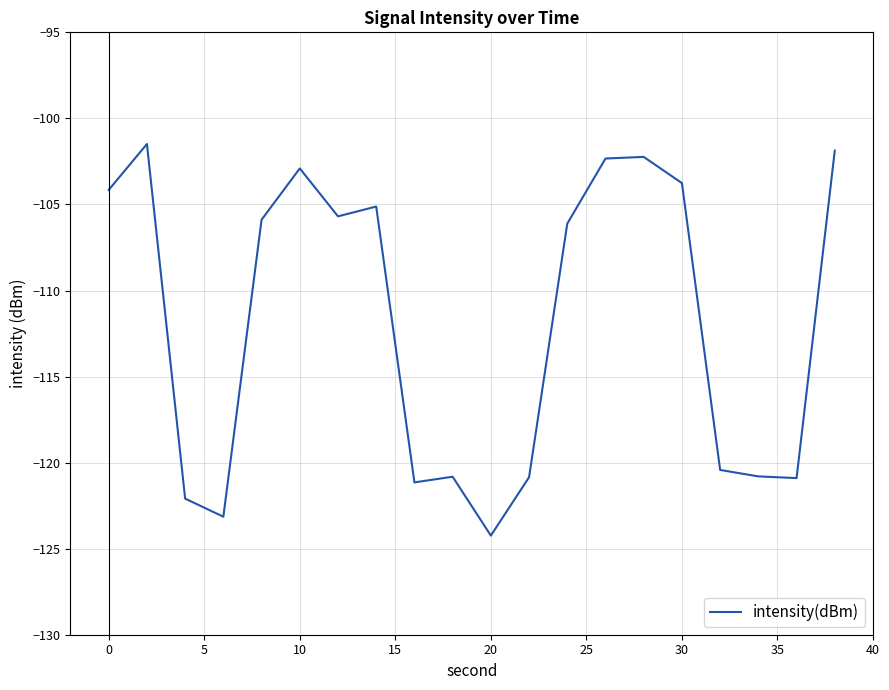

What is the minimum value shown in the chart?

-124.2